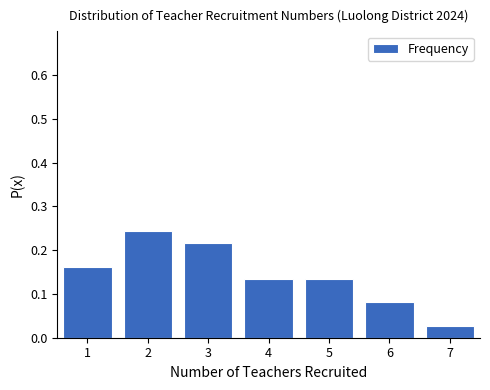

Which category has the lowest value across all series?

7